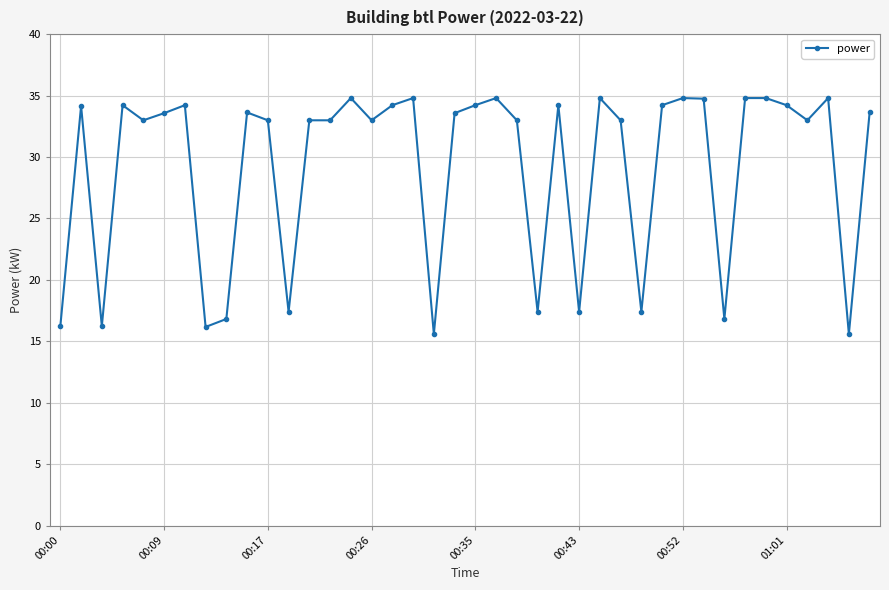

True or false: the data has more than 1 interior local peaks.

True